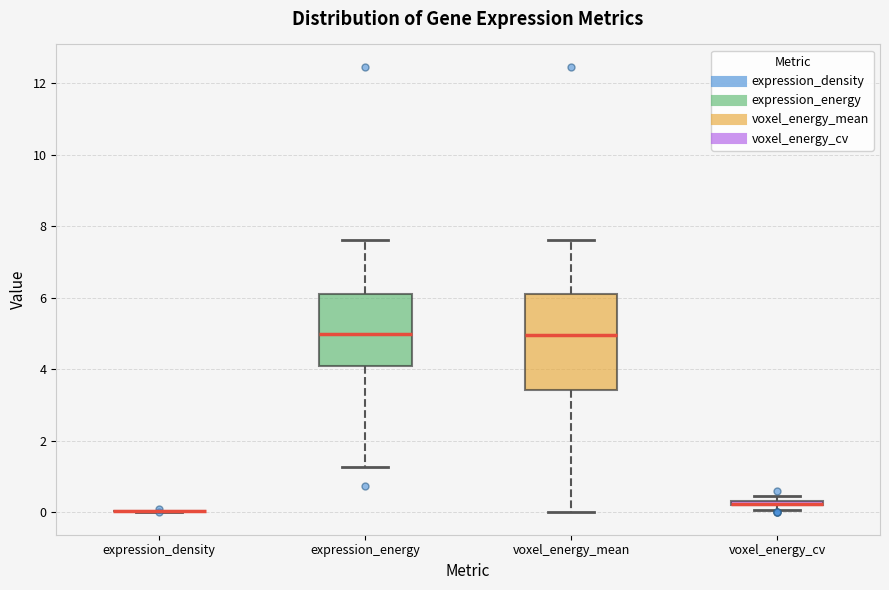

Comparing the boxes themselves (not the whiskers), which one is the tallest?

voxel_energy_mean